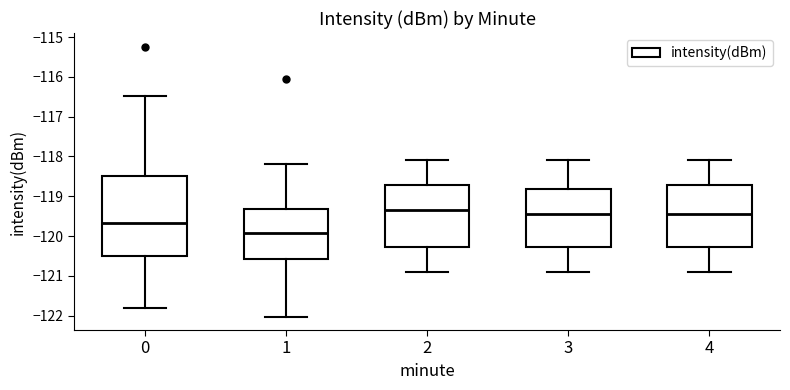

Reading left to right, transcribe this box plot: for each box, give where its median line is, the range the box spans, and where its two whiskers end, as read against the y-axis. The values are not printed on the chart, so give them approximately, as read against the axis.

0: median -119.7, box -120.5 to -118.5, whiskers -121.8 to -116.5
1: median -119.9, box -120.6 to -119.3, whiskers -122.0 to -118.2
2: median -119.3, box -120.3 to -118.7, whiskers -120.9 to -118.1
3: median -119.4, box -120.3 to -118.8, whiskers -120.9 to -118.1
4: median -119.4, box -120.3 to -118.7, whiskers -120.9 to -118.1